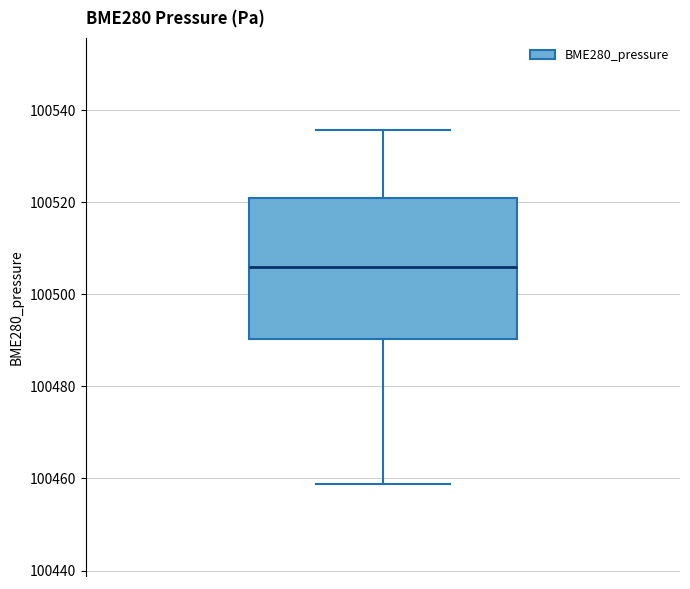

Read this box plot against the y-axis: the position of the median line, the range covered by the box, and the ends of both whiskers. The values are not printed on the chart, so give them approximately, as read against the axis.

median 100506, box 100490 to 100520, whiskers 100458 to 100536